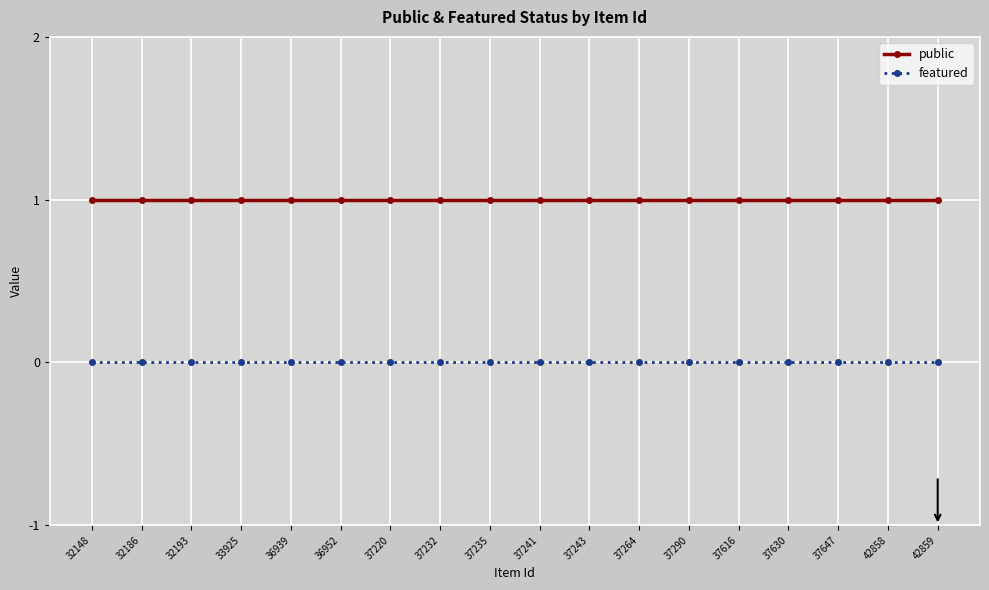

List the series in order of their peak value, lowest first.

featured, public